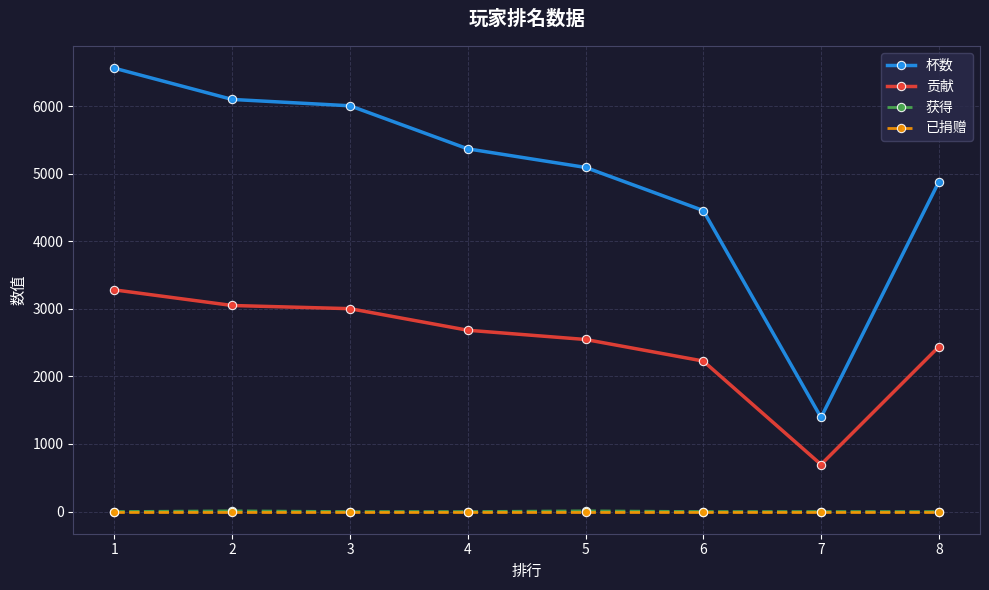

Is this an area chart (filled region under the line)?

No